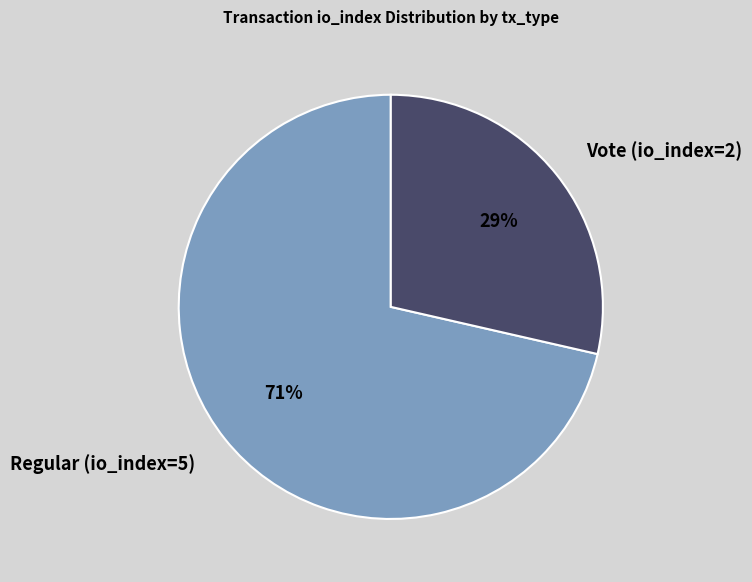

How many slices are in this pie chart?

2